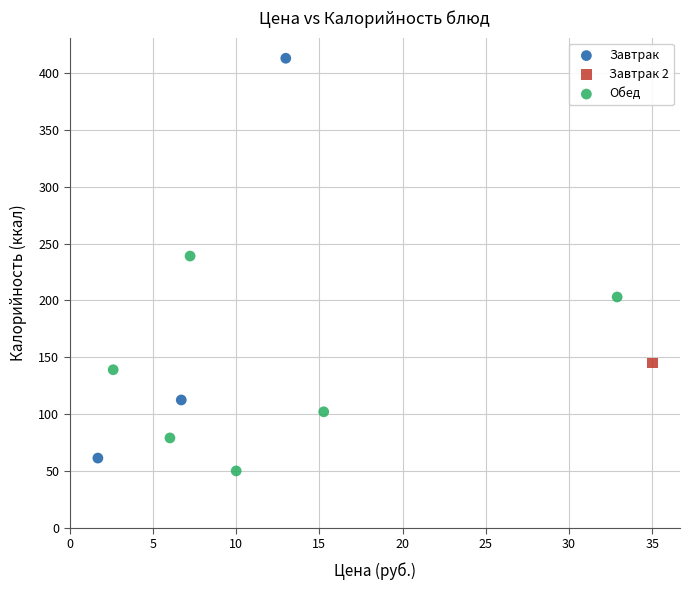

What are all the series names shown in the legend?

Завтрак, Завтрак 2, Обед